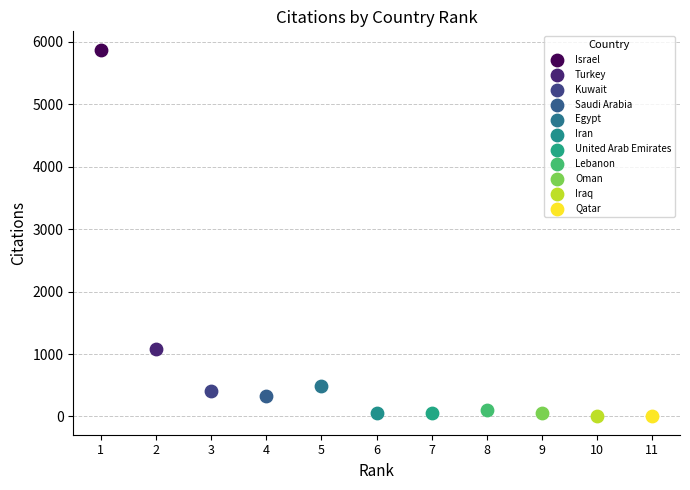

What are all the series names shown in the legend?

Israel, Turkey, Kuwait, Saudi Arabia, Egypt, Iran, United Arab Emirates, Lebanon, Oman, Iraq, Qatar